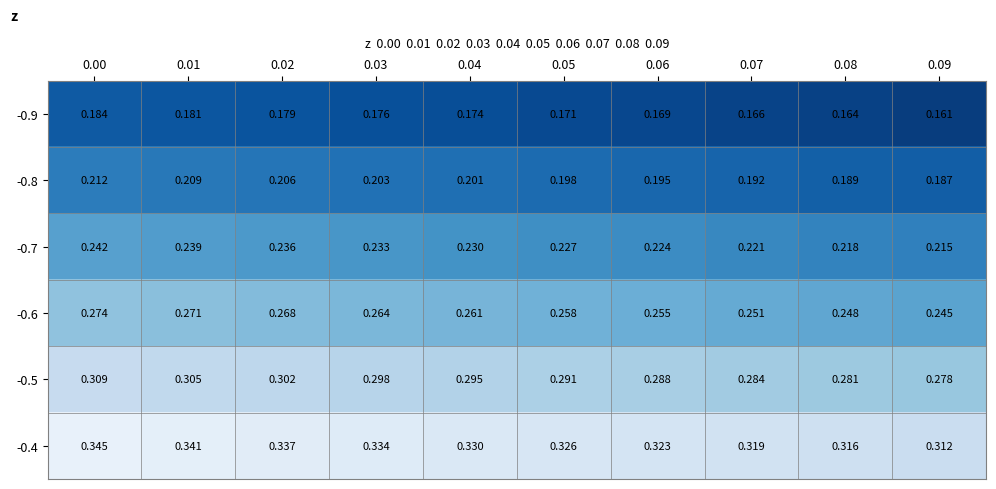

Reading left to right, what are all the values shown in this chart?

-0.9: 0.00=0.2	0.01=0.2	0.02=0.2	0.03=0.2	0.04=0.2	0.05=0.2	0.06=0.2	0.07=0.2	0.08=0.2	0.09=0.2
-0.8: 0.00=0.2	0.01=0.2	0.02=0.2	0.03=0.2	0.04=0.2	0.05=0.2	0.06=0.2	0.07=0.2	0.08=0.2	0.09=0.2
-0.7: 0.00=0.2	0.01=0.2	0.02=0.2	0.03=0.2	0.04=0.2	0.05=0.2	0.06=0.2	0.07=0.2	0.08=0.2	0.09=0.2
-0.6: 0.00=0.3	0.01=0.3	0.02=0.3	0.03=0.3	0.04=0.3	0.05=0.3	0.06=0.3	0.07=0.3	0.08=0.2	0.09=0.2
-0.5: 0.00=0.3	0.01=0.3	0.02=0.3	0.03=0.3	0.04=0.3	0.05=0.3	0.06=0.3	0.07=0.3	0.08=0.3	0.09=0.3
-0.4: 0.00=0.3	0.01=0.3	0.02=0.3	0.03=0.3	0.04=0.3	0.05=0.3	0.06=0.3	0.07=0.3	0.08=0.3	0.09=0.3